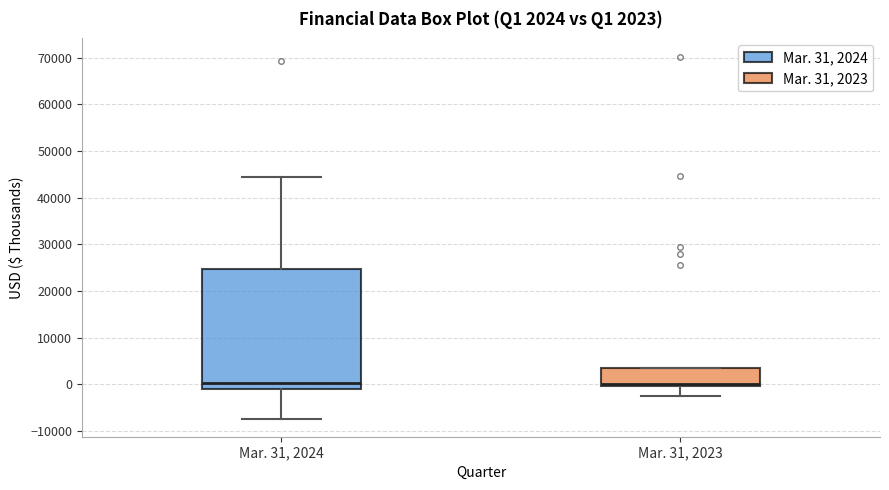

Which box is the tallest, from its lower edge to its upper edge?

Mar. 31, 2024